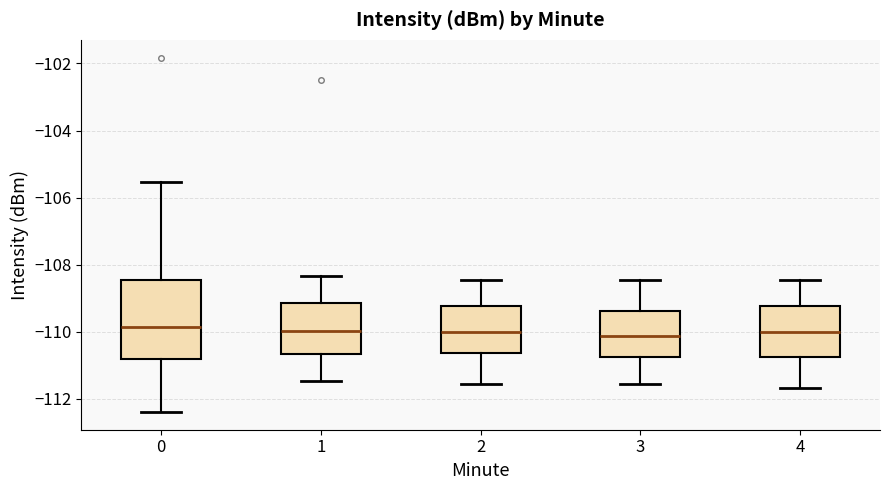

Reading left to right, transcribe this box plot: for each box, give where its median line is, the range the box spans, and where its two whiskers end, as read against the y-axis. The values are not printed on the chart, so give them approximately, as read against the axis.

0: median -109.8, box -110.8 to -108.4, whiskers -112.4 to -105.6
1: median -110.0, box -110.6 to -109.2, whiskers -111.4 to -108.4
2: median -110.0, box -110.6 to -109.2, whiskers -111.6 to -108.4
3: median -110.2, box -110.8 to -109.4, whiskers -111.6 to -108.4
4: median -110.0, box -110.8 to -109.2, whiskers -111.6 to -108.4